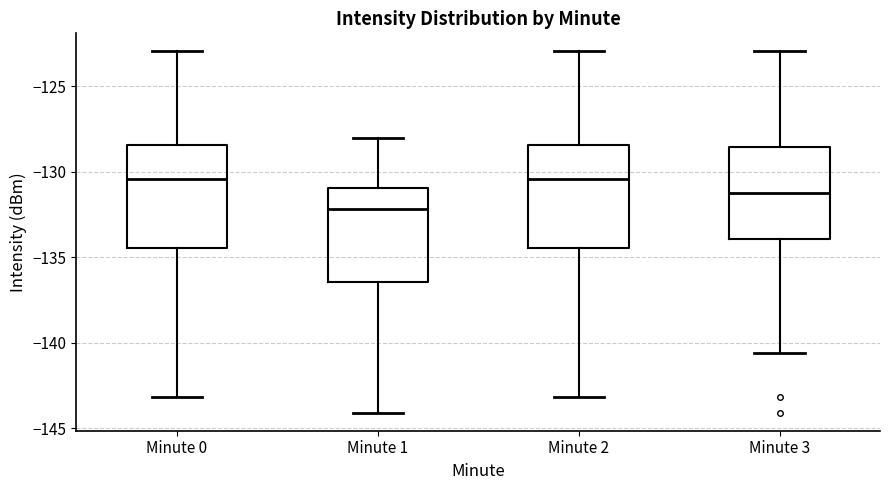

Reading left to right, transcribe this box plot: for each box, give where its median line is, the range the box spans, and where its two whiskers end, as read against the y-axis. The values are not printed on the chart, so give them approximately, as read against the axis.

Minute 0: median -130.5, box -134.5 to -128.5, whiskers -143.0 to -123.0
Minute 1: median -132.0, box -136.5 to -131.0, whiskers -144.0 to -128.0
Minute 2: median -130.5, box -134.5 to -128.5, whiskers -143.0 to -123.0
Minute 3: median -131.5, box -134.0 to -128.5, whiskers -140.5 to -123.0